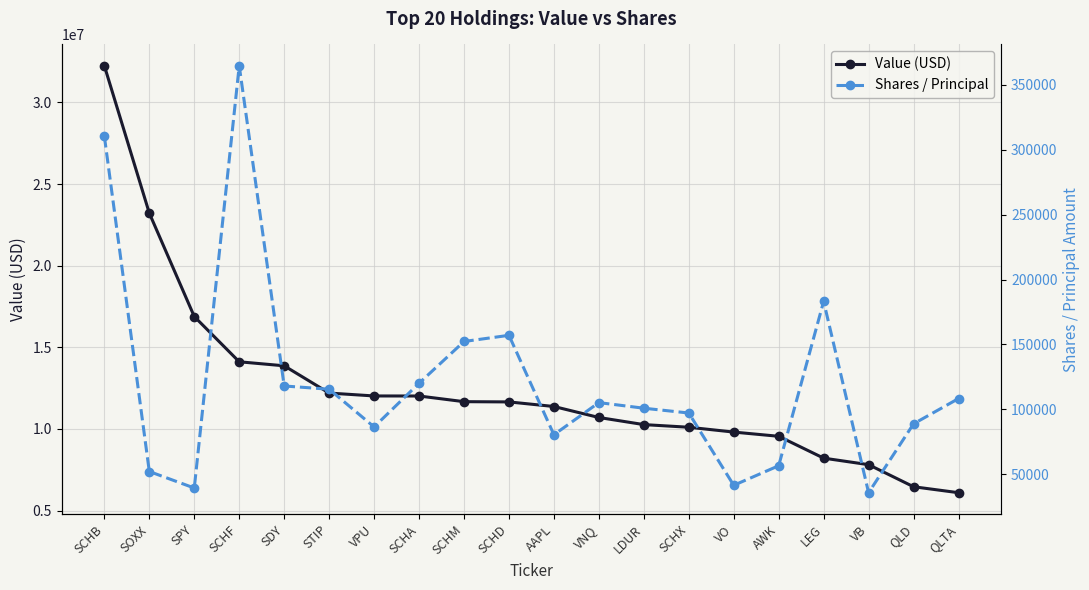

Which label corresponds to the largest value in the chart?

SCHB